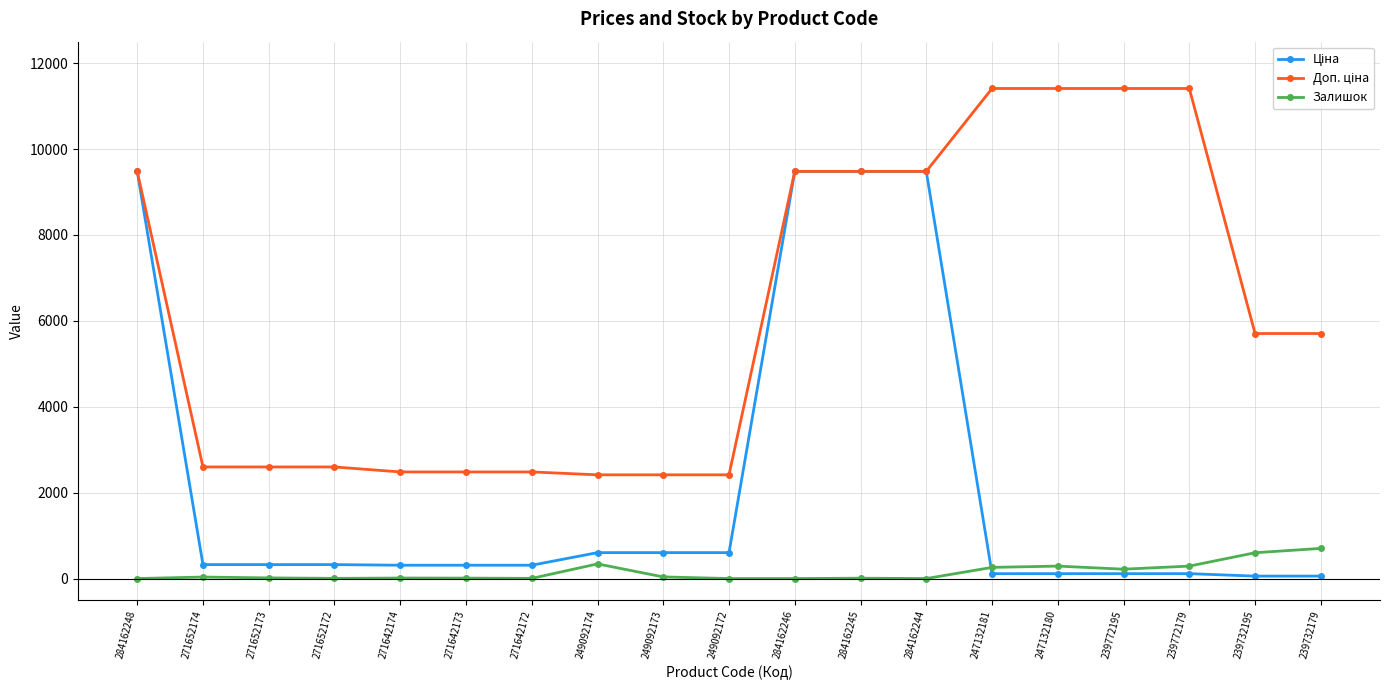

True or false: Залишок has a value of 702.0 at 239732179.

True